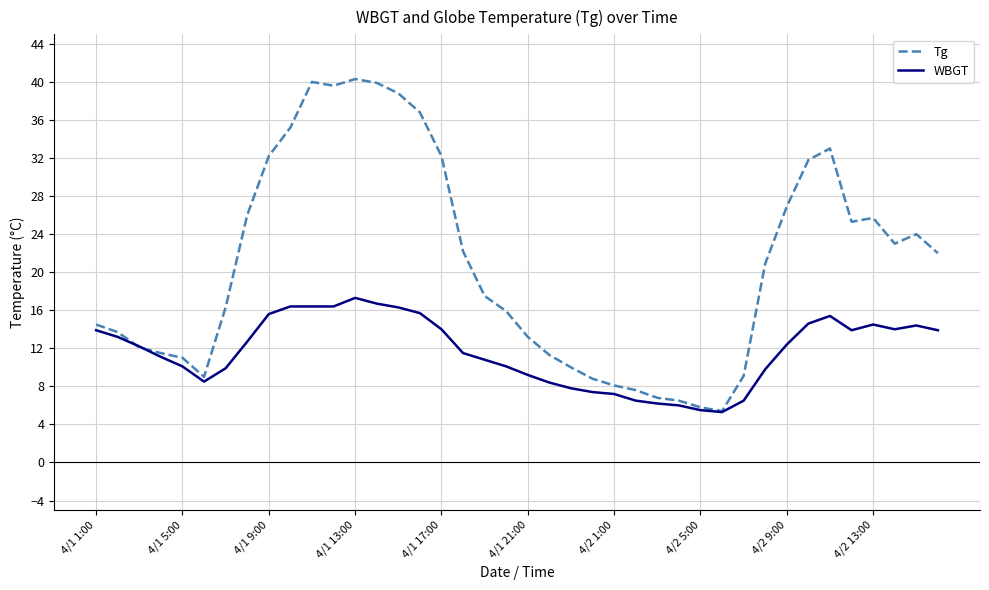

Count the number of categories in the chart.

40